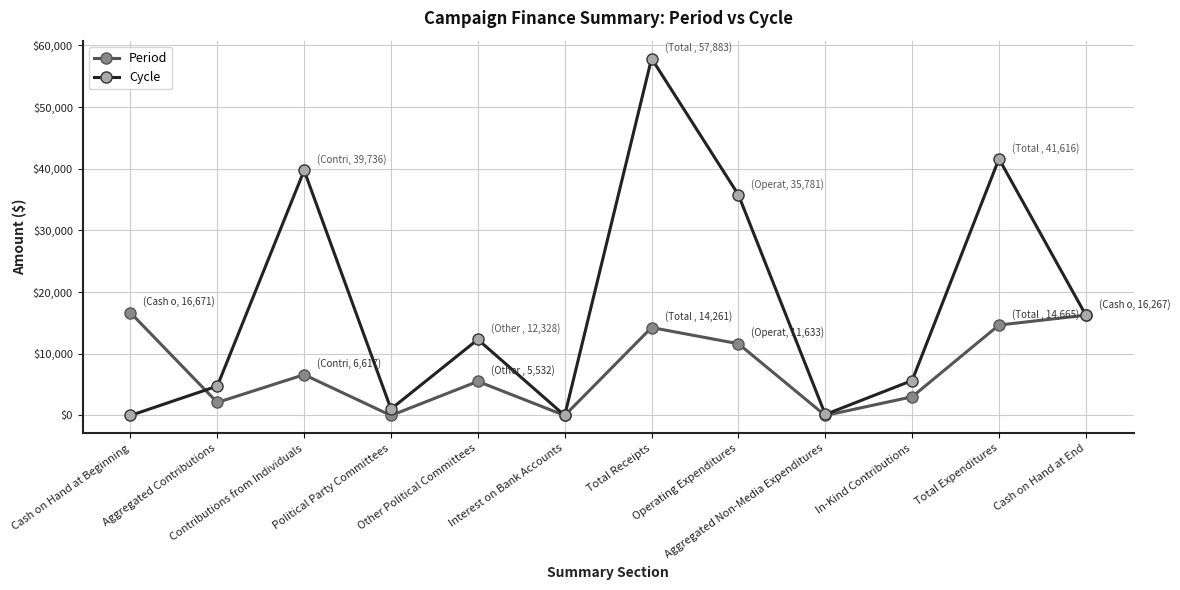

Rank the series by their average value, from lowest to highest.

Period, Cycle